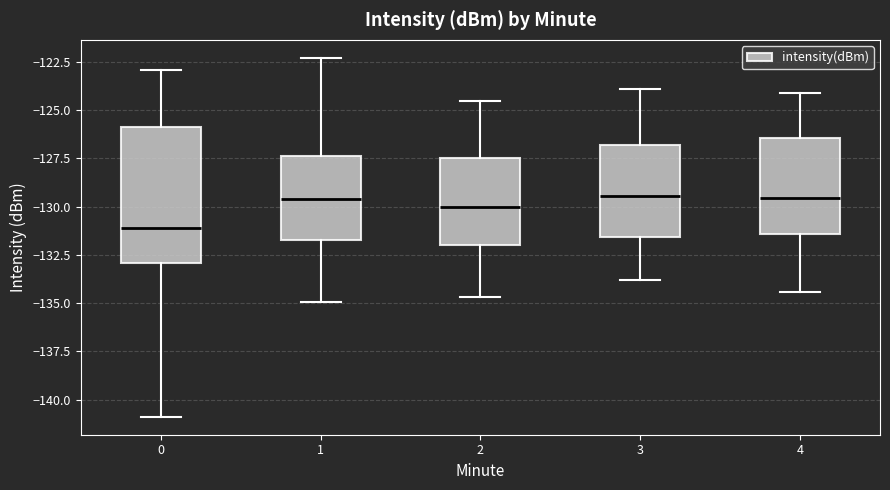

Reading left to right, transcribe this box plot: for each box, give where its median line is, the range the box spans, and where its two whiskers end, as read against the y-axis. The values are not printed on the chart, so give them approximately, as read against the axis.

0: median -131.0, box -133.0 to -126.0, whiskers -141.0 to -123.0
1: median -129.5, box -131.5 to -127.5, whiskers -135.0 to -122.5
2: median -130.0, box -132.0 to -127.5, whiskers -134.5 to -124.5
3: median -129.5, box -131.5 to -127.0, whiskers -134.0 to -124.0
4: median -129.5, box -131.5 to -126.5, whiskers -134.5 to -124.0